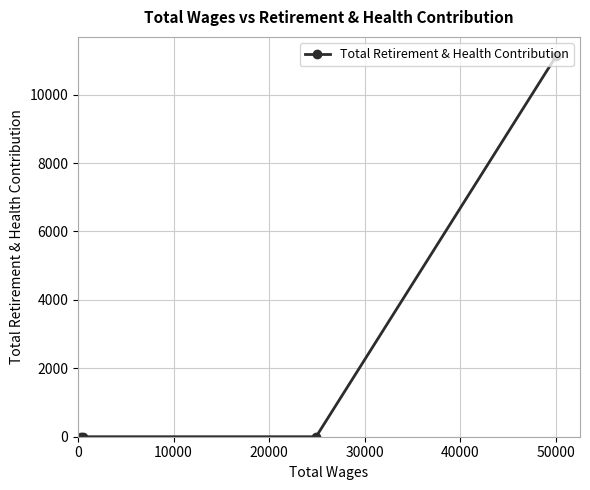

How many lines are shown in the chart?

1